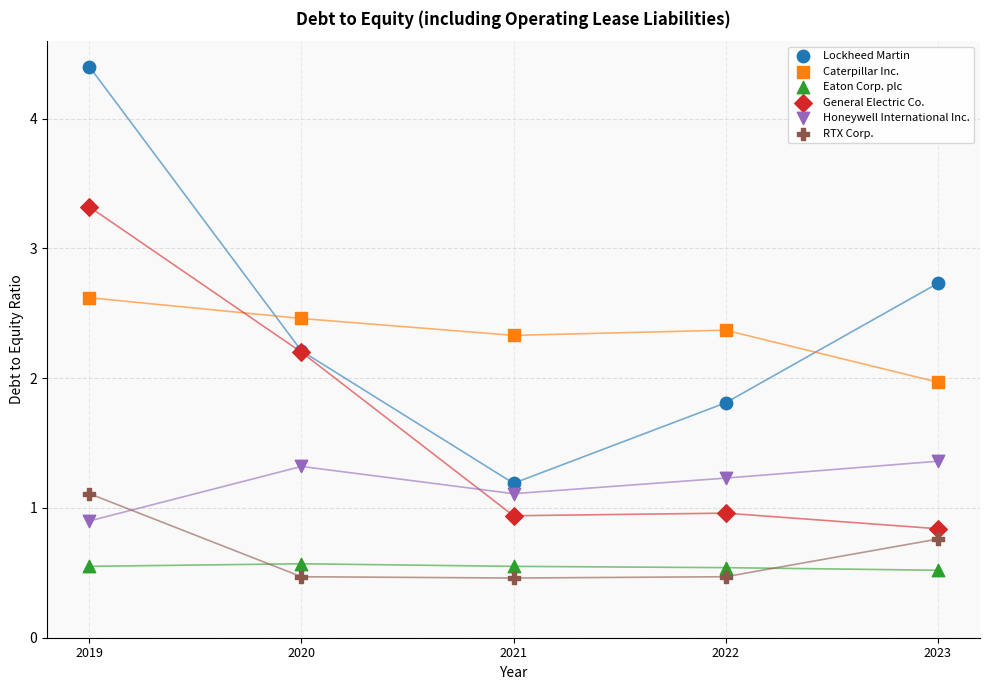

What are all the series names shown in the legend?

Lockheed Martin, Caterpillar Inc., Eaton Corp. plc, General Electric Co., Honeywell International Inc., RTX Corp.